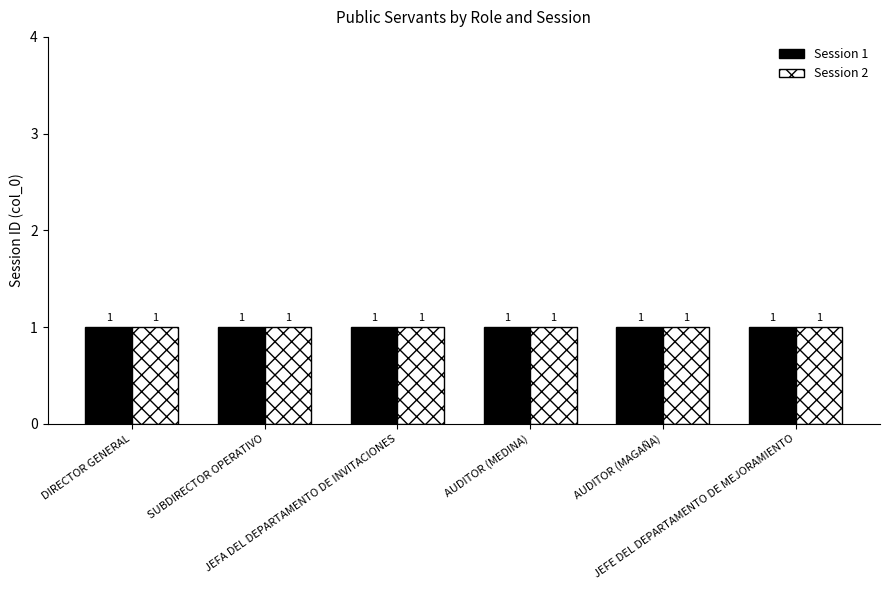

What is the label of the 1st bar from the left?

DIRECTOR GENERAL